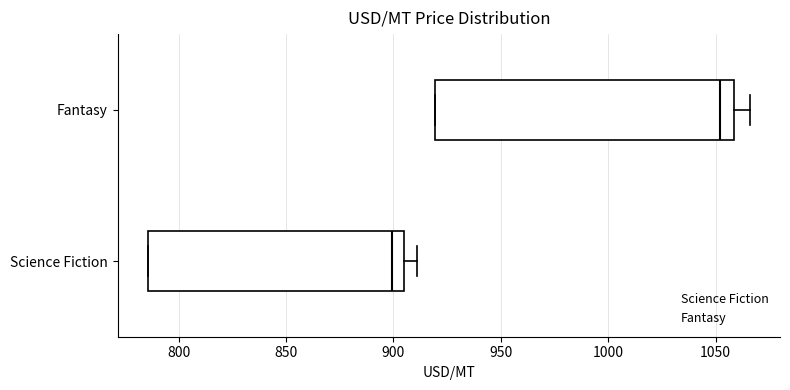

Reading bottom to top, transcribe this box plot: for each box, give where its median line is, the range the box spans, and where its two whiskers end, as read against the x-axis. The values are not printed on the chart, so give them approximately, as read against the axis.

Science Fiction: median 900, box 785 to 905, whiskers 785 to 910
Fantasy: median 1050, box 920 to 1060, whiskers 920 to 1065